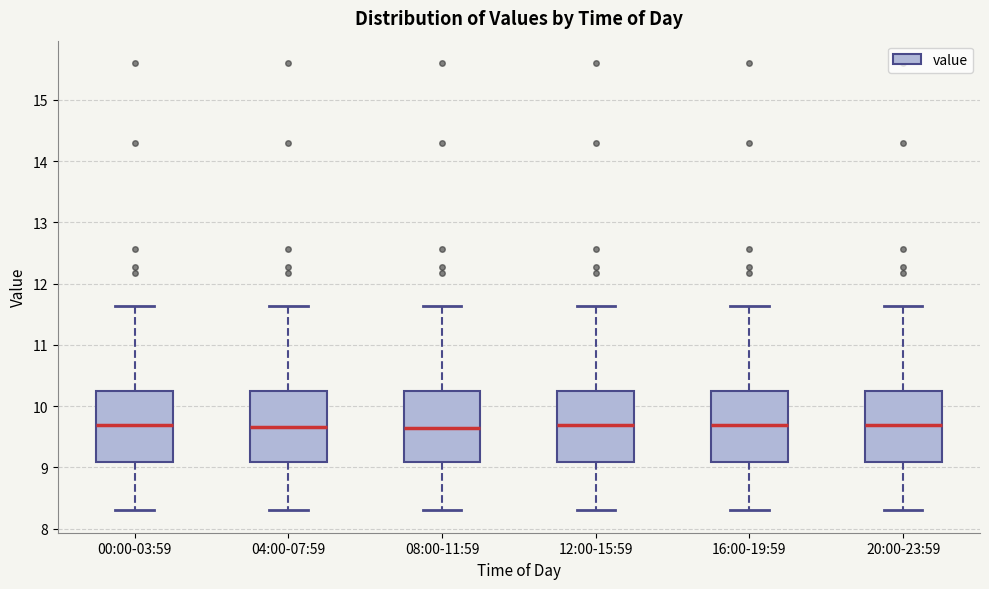

Reading left to right, read every box against the y-axis: the position of its median line, the range the box covers, and the ends of its whiskers. The values are not printed on the chart, so give them approximately, as read against the axis.

00:00-03:59: median 9.7, box 9.1 to 10.3, whiskers 8.3 to 11.6
04:00-07:59: median 9.7, box 9.1 to 10.3, whiskers 8.3 to 11.6
08:00-11:59: median 9.7, box 9.1 to 10.3, whiskers 8.3 to 11.6
12:00-15:59: median 9.7, box 9.1 to 10.3, whiskers 8.3 to 11.6
16:00-19:59: median 9.7, box 9.1 to 10.3, whiskers 8.3 to 11.6
20:00-23:59: median 9.7, box 9.1 to 10.3, whiskers 8.3 to 11.6